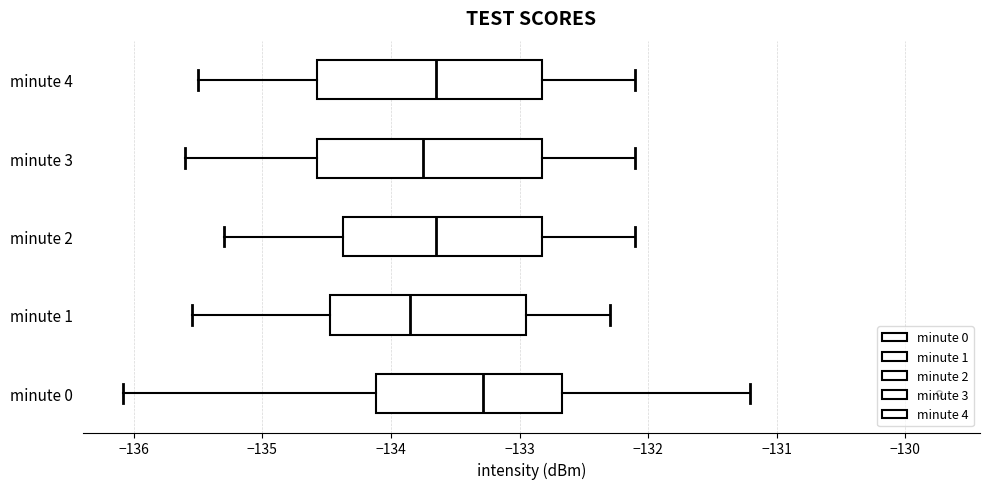

Which box's median line is the furthest to the right?

minute 0